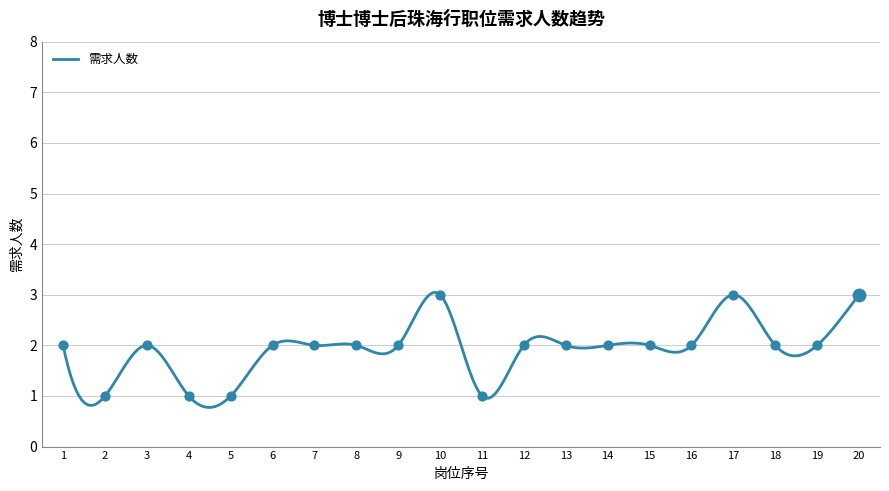

Between 14 and 7, which is larger?

14